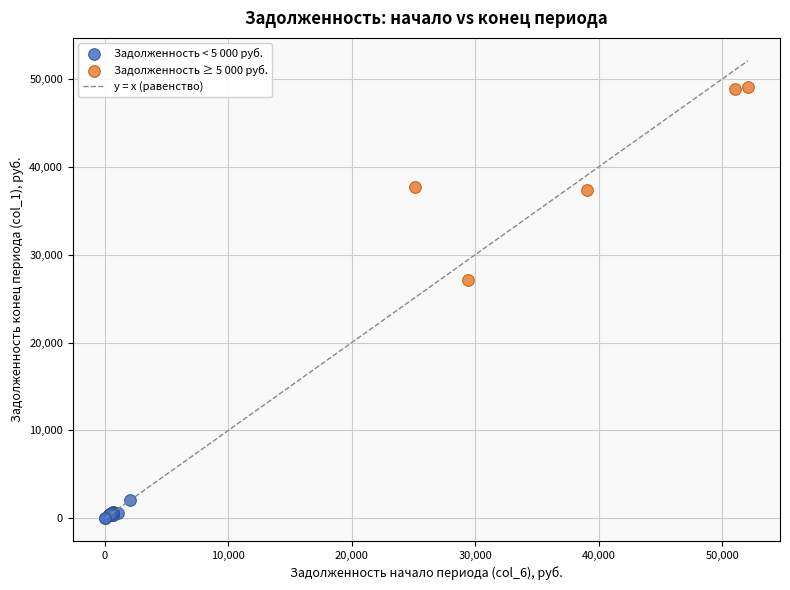

Which series contains the lowest Y value?

Задолженность < 5 000 руб.